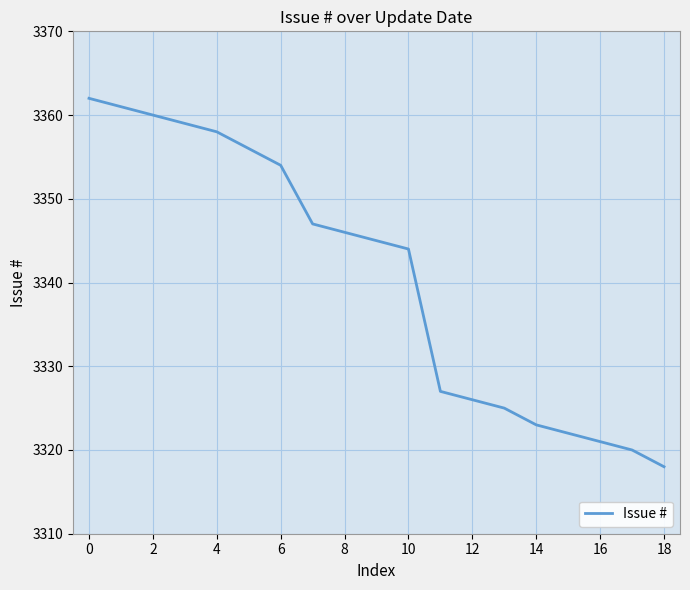

What is the difference between the maximum and minimum values?

44